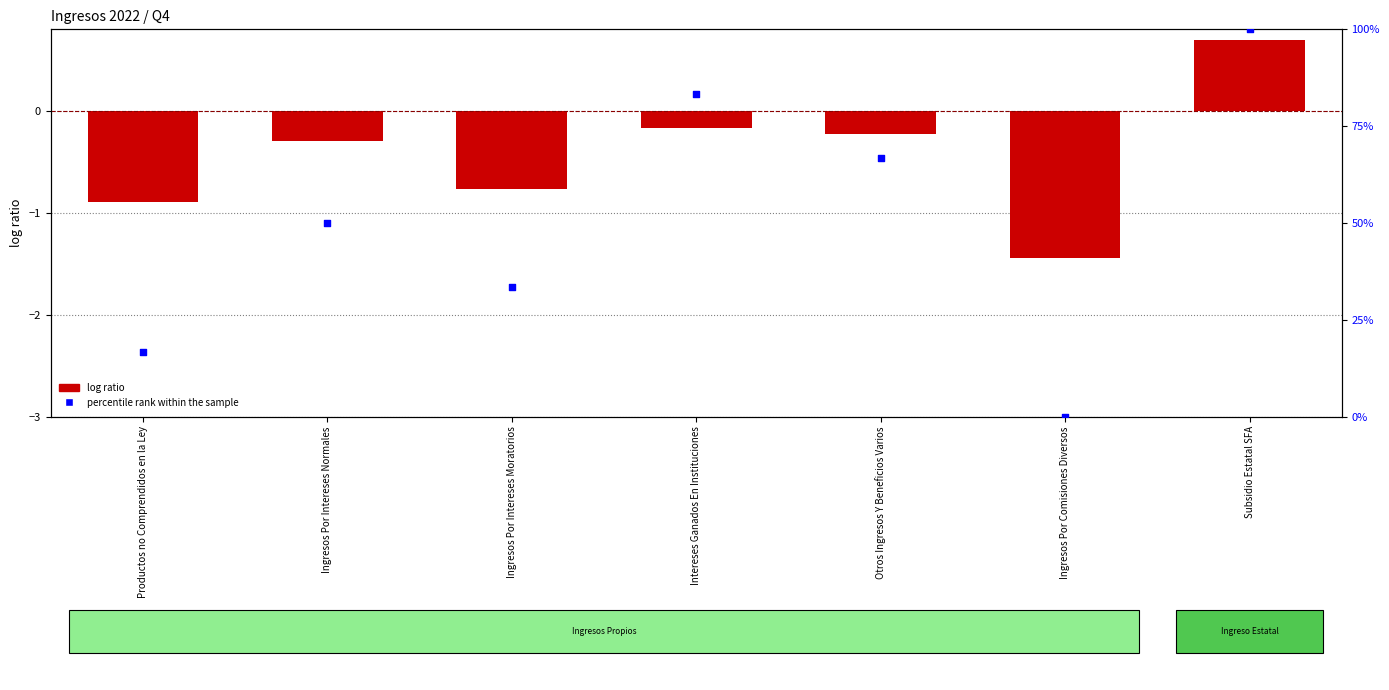

Which series reaches the maximum Y coordinate?

percentile rank within the sample